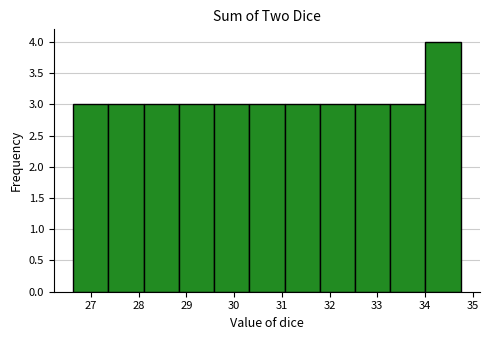

Over which range of the x-axis is the bar tallest?

34.0 to 34.7